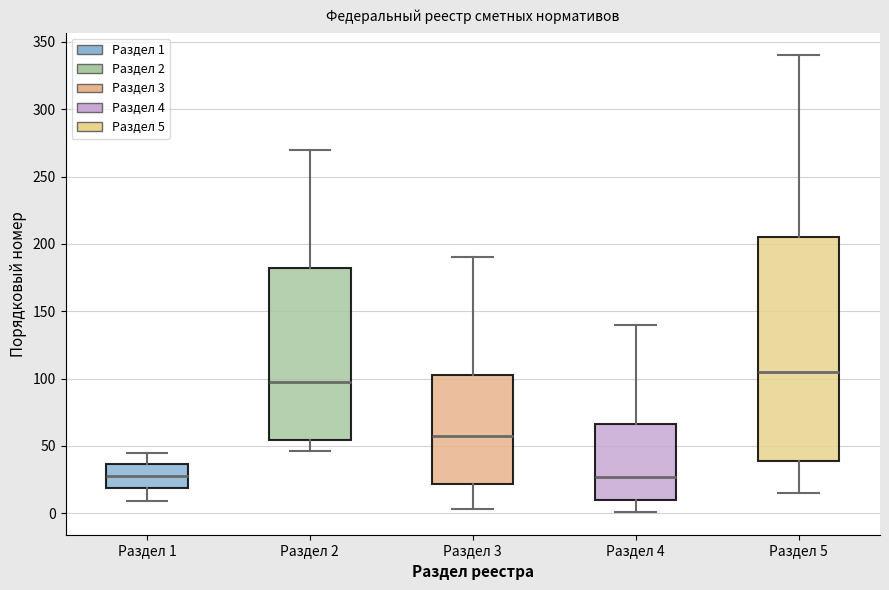

Where does the upper whisker of the box for Раздел 5 end on the y-axis? The values are not printed on the chart, so give them approximately, as read against the axis.

340